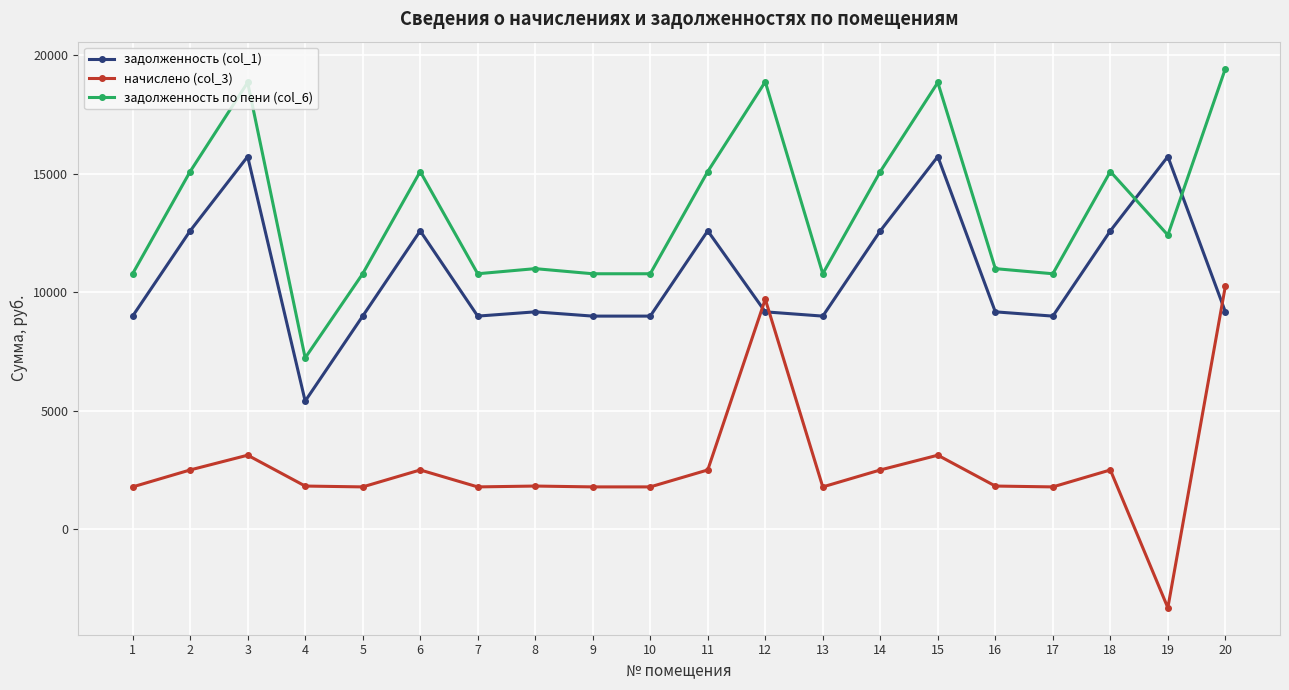

The задолженность по пени (col_6) series shows 18666.4 at 9. True or false?

False